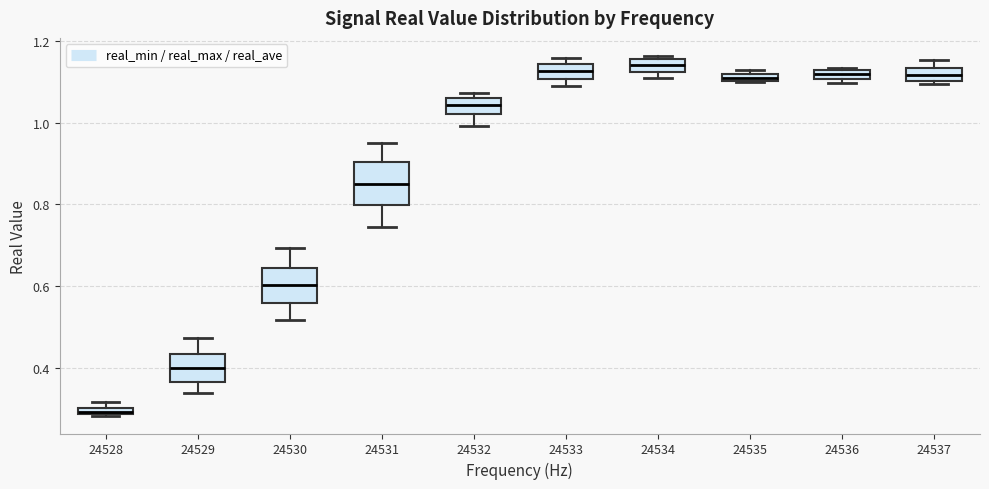

Where is the upper edge of the box at x = 24532 on the y-axis? The values are not printed on the chart, so give them approximately, as read against the axis.

1.06